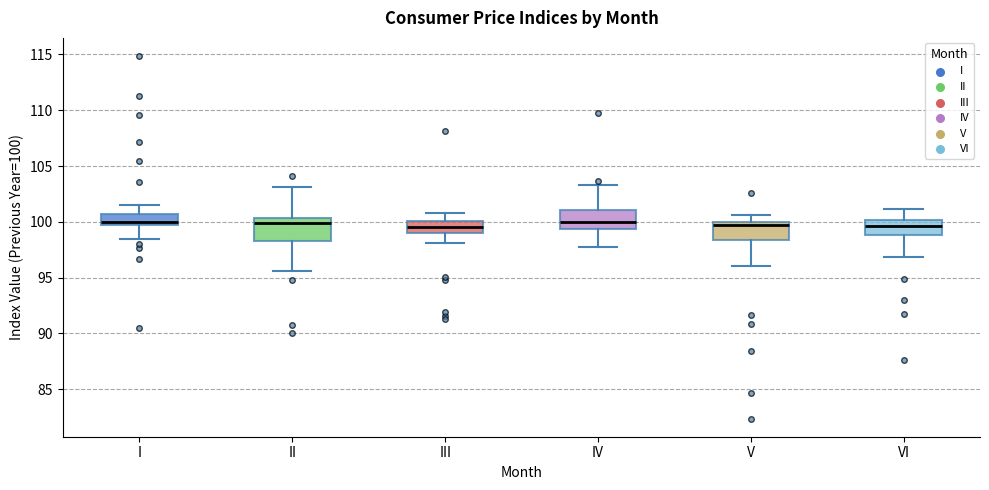

Where does the upper whisker of the box for V end on the y-axis? The values are not printed on the chart, so give them approximately, as read against the axis.

100.5